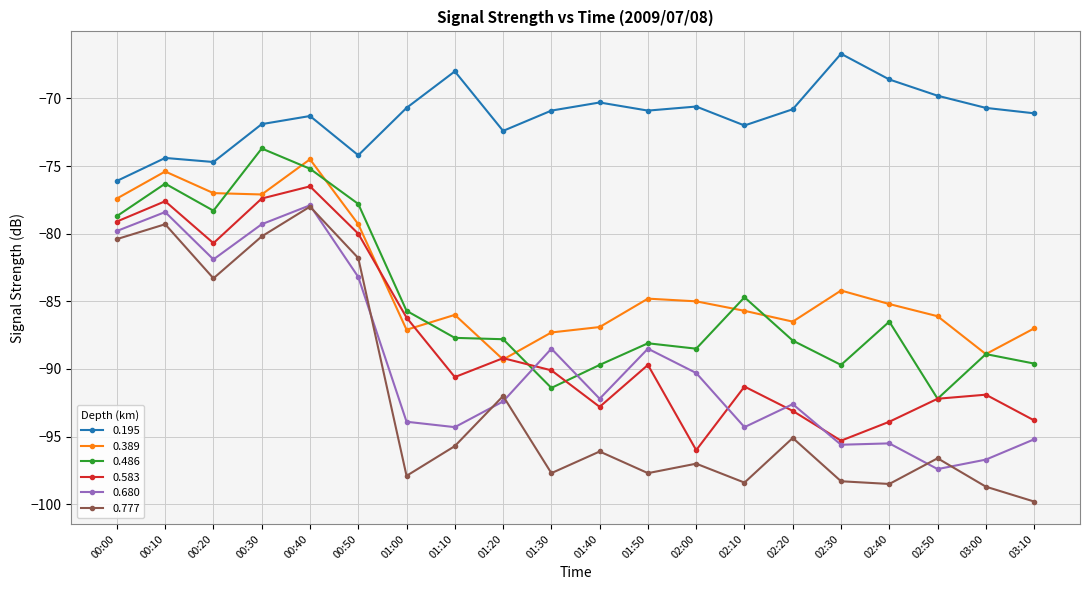

What is the smallest value displayed?

-99.8